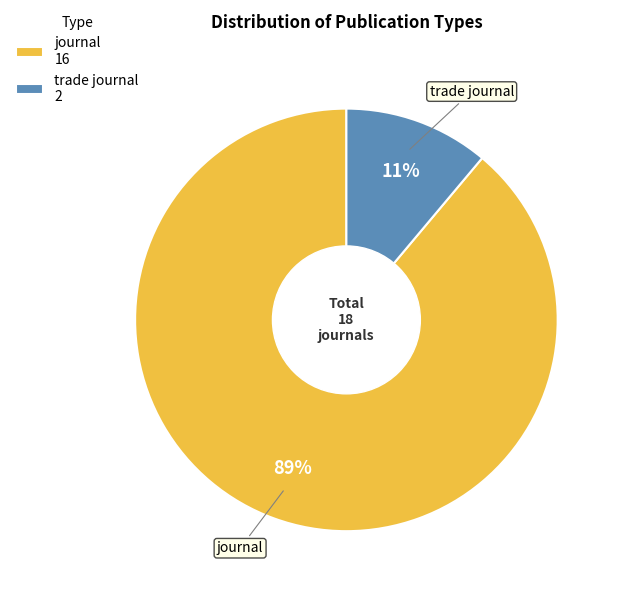

Approximately how many times larger is the value at trade journal compared to journal?

0.1